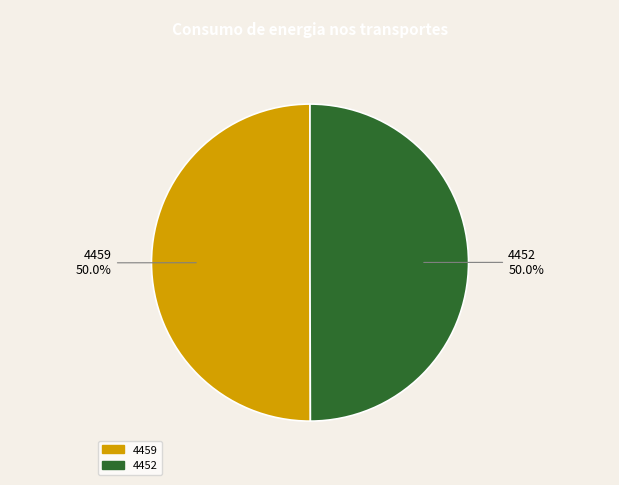

What is the ratio of the value at 4452 to the value at 4459?

1.0